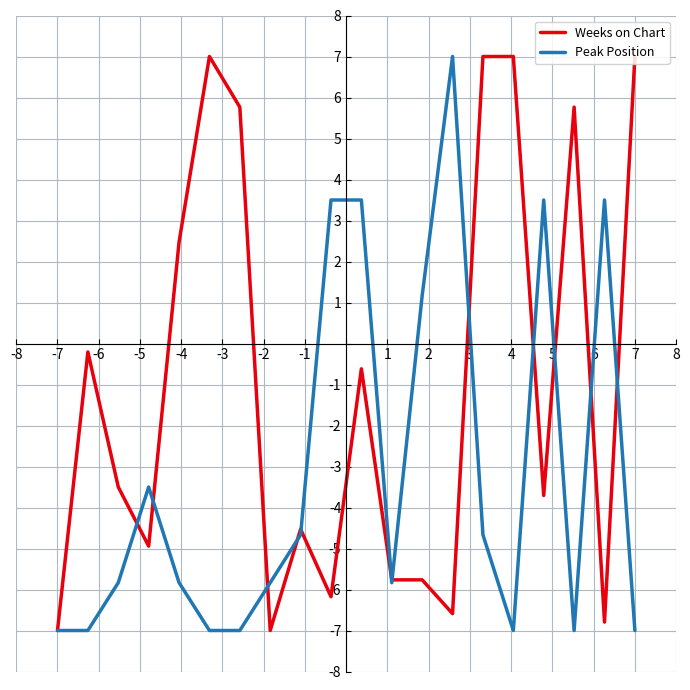

Does the chart display data point markers on the line(s)?

No